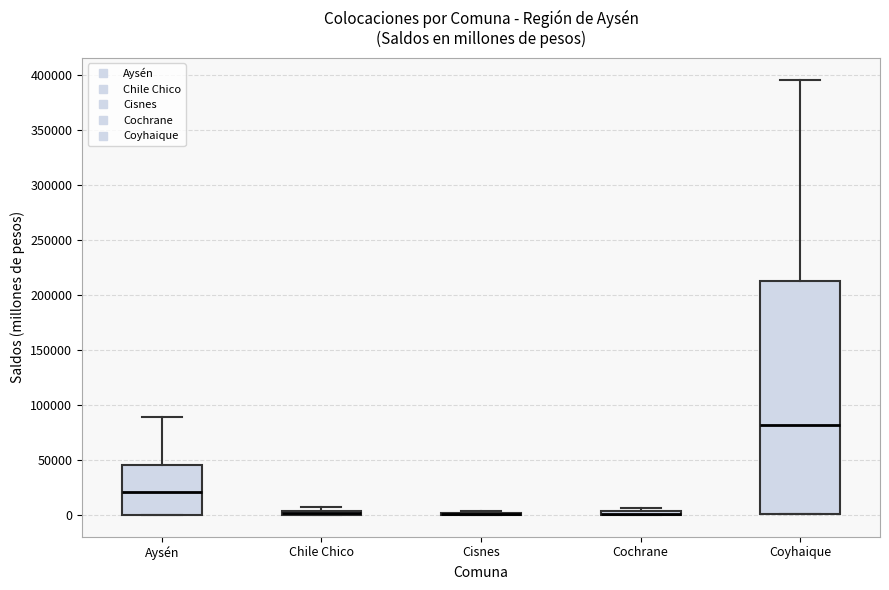

Which box is the tallest, from its lower edge to its upper edge?

Coyhaique